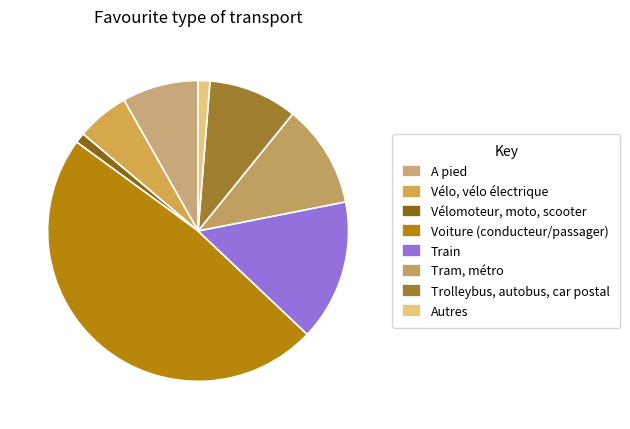

Is the sum of A pied and Autres greater than half?

No